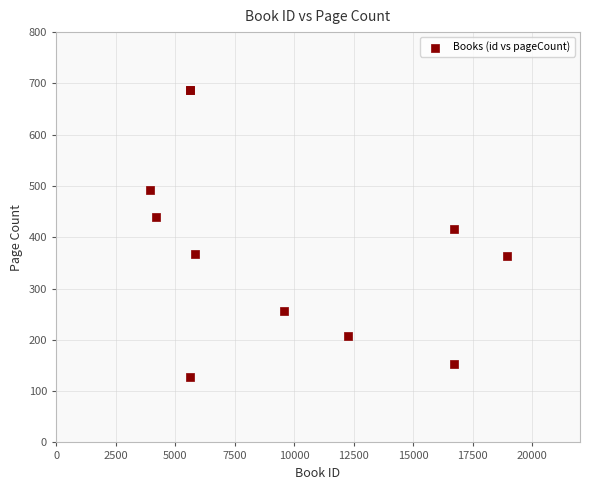

What Y value in the scatter plot is closest to 408?

416